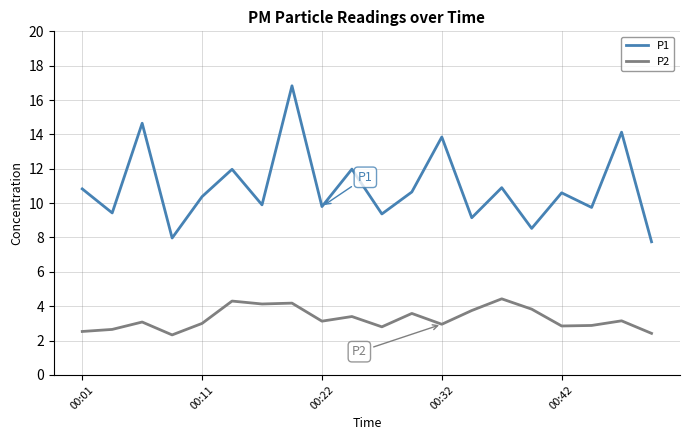

Rank the series by their maximum value, from highest to lowest.

P1, P2